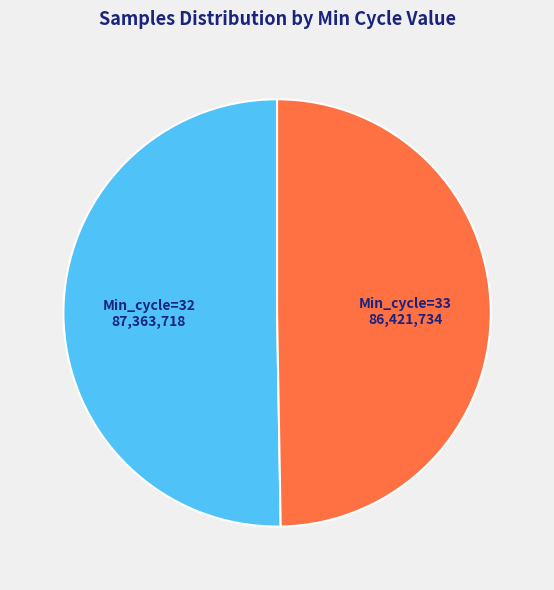

Is the sum of Min_cycle=32 and Min_cycle=33 greater than half?

Yes